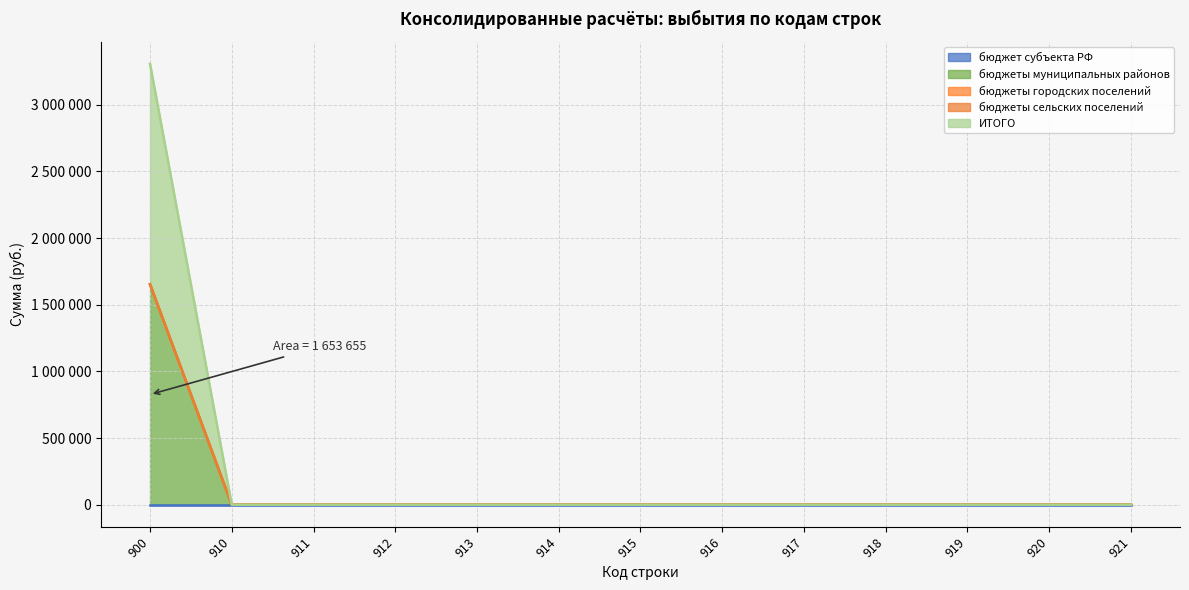

Which has a higher value, 920 or 913?

920